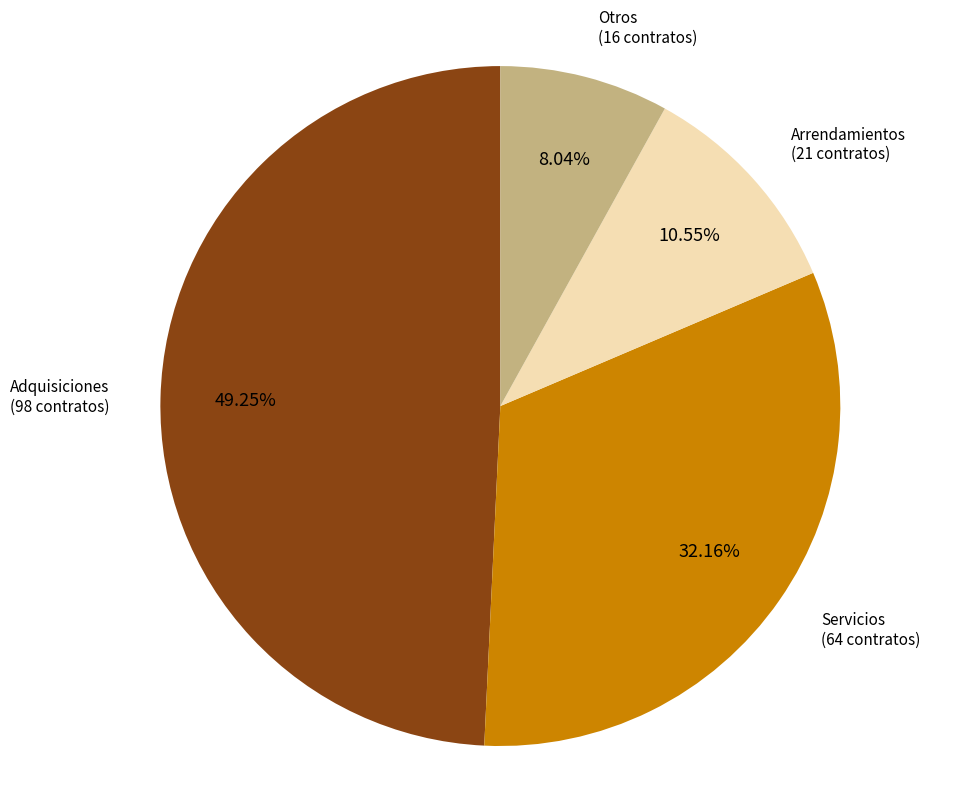

Approximately how many times larger is the value at Servicios compared to Arrendamientos?

3.0